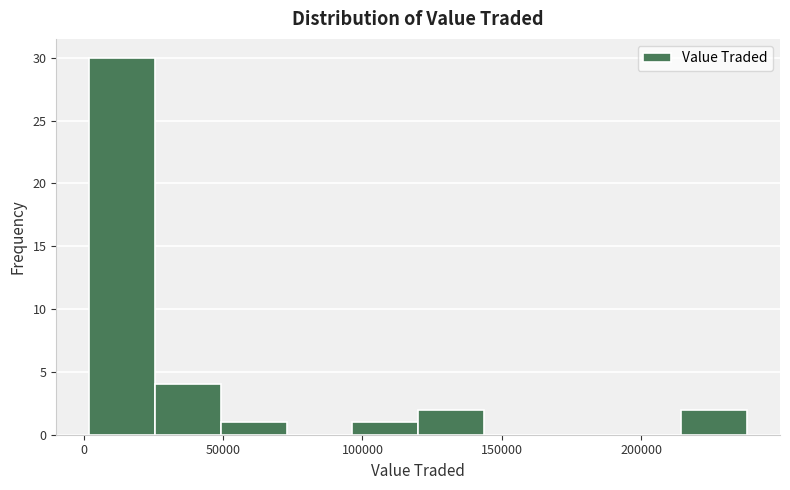

Reading left to right, list every bar in this chart as the range it spans on the x-axis followed by its height. Neither the bar edges nor the heights are printed on the chart, so give them approximately, as read against the axes.

0 to 25000: 30
25000 to 50000: 4
50000 to 75000: 1
75000 to 95000: 0
95000 to 120000: 1
120000 to 145000: 2
145000 to 165000: 0
165000 to 190000: 0
190000 to 215000: 0
215000 to 240000: 2